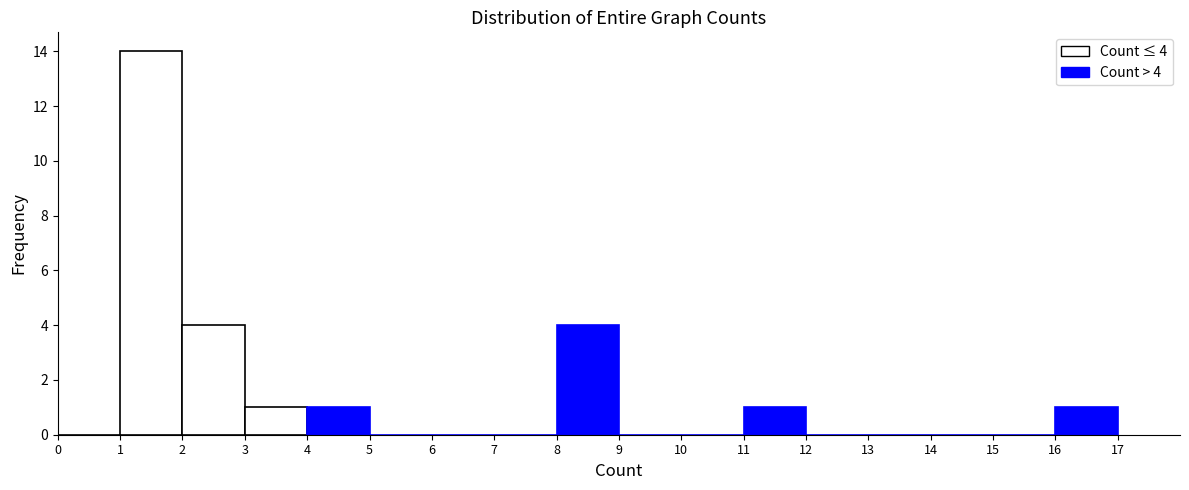

Over which range of the x-axis is the bar tallest?

1 to 2